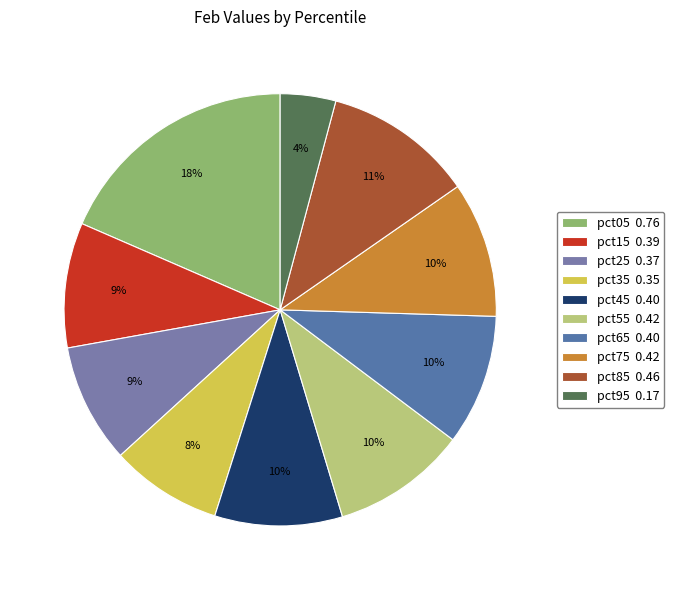

The pct45 slice represents 18% of the pie. True or false?

False